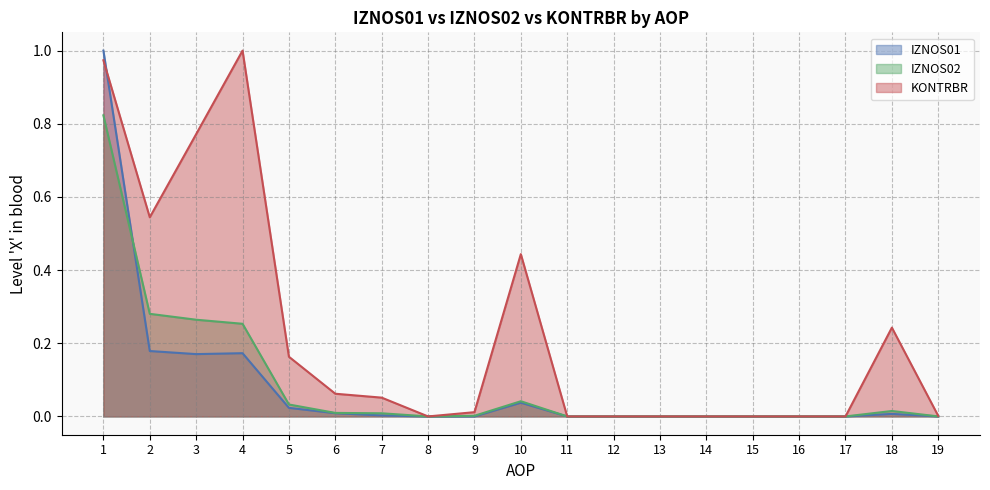

What is the sum of all IZNOS02 values?

1.7